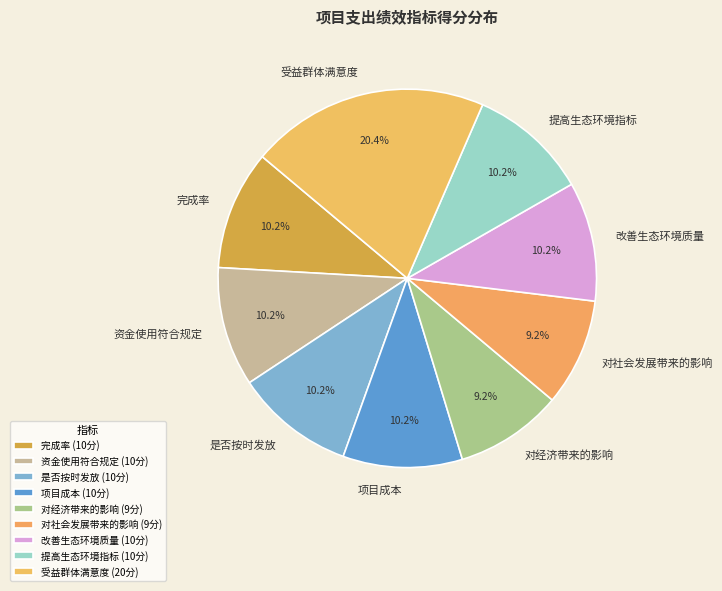

True or false: 改善生态环境质量 accounts for 19% of the total.

False